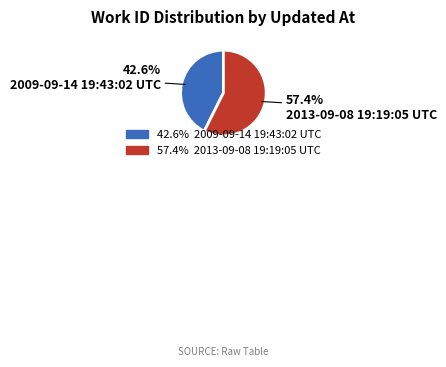

To the nearest percent, what percentage of the pie is 2009-09-14 19:43:02 UTC?

43%